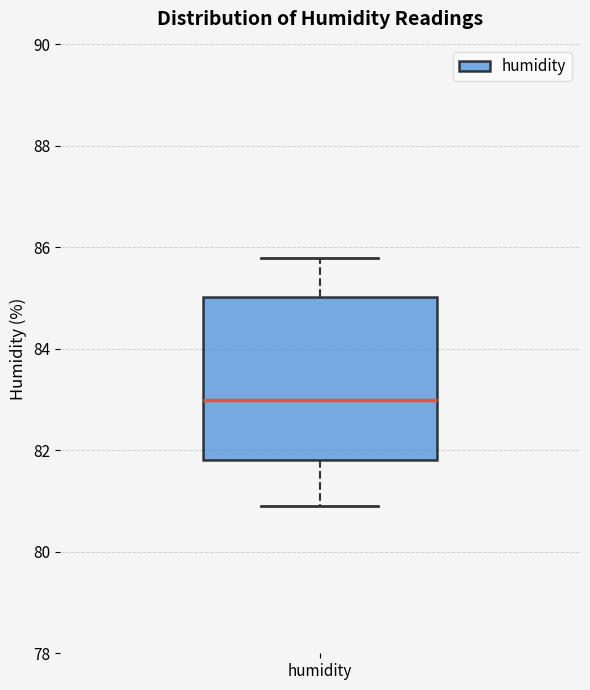

Where is the lower edge of the box for humidity on the y-axis? The values are not printed on the chart, so give them approximately, as read against the axis.

81.8